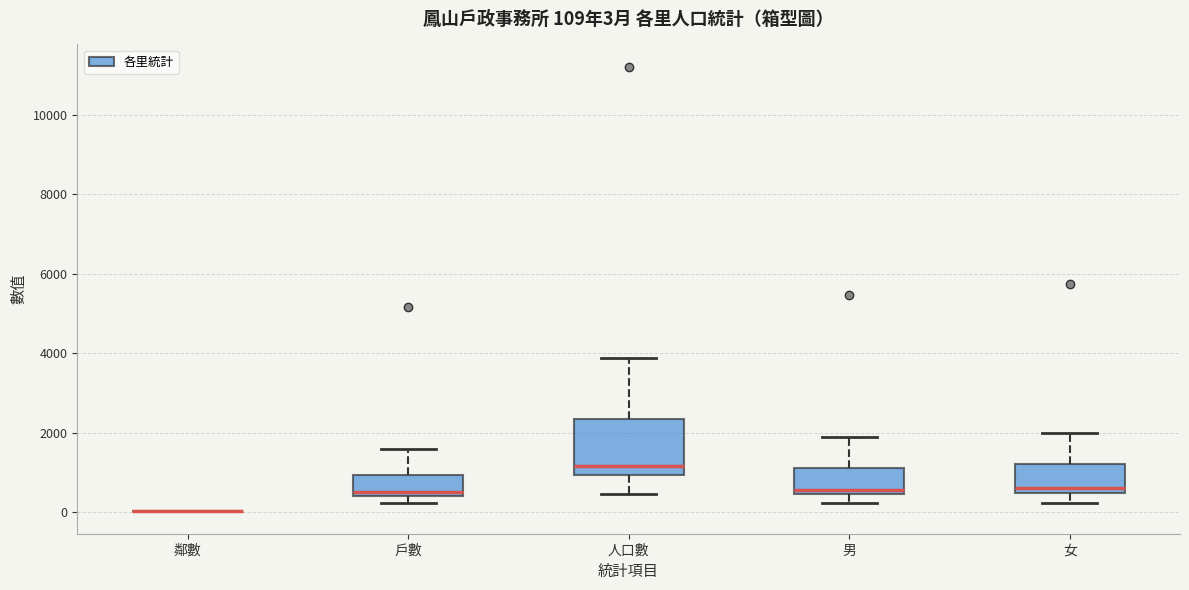

Which box is the tallest, from its lower edge to its upper edge?

人口數